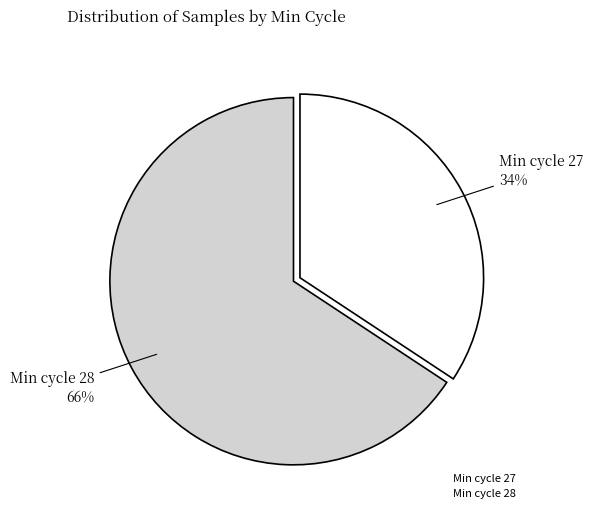

True or false: Min cycle 27 accounts for 34% of the total.

True